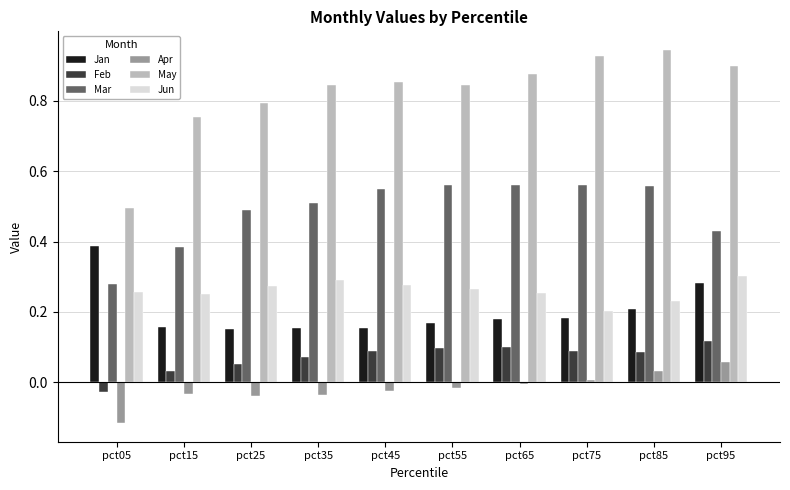

Which series has the largest total across all categories?

May